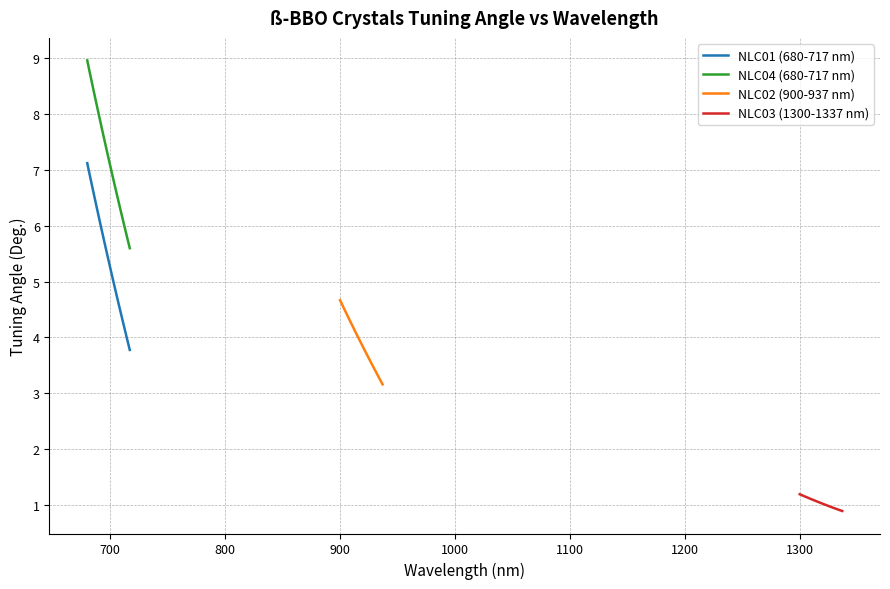

True or false: NLC04 (680-717 nm) and NLC01 (680-717 nm) cross at least once.

False